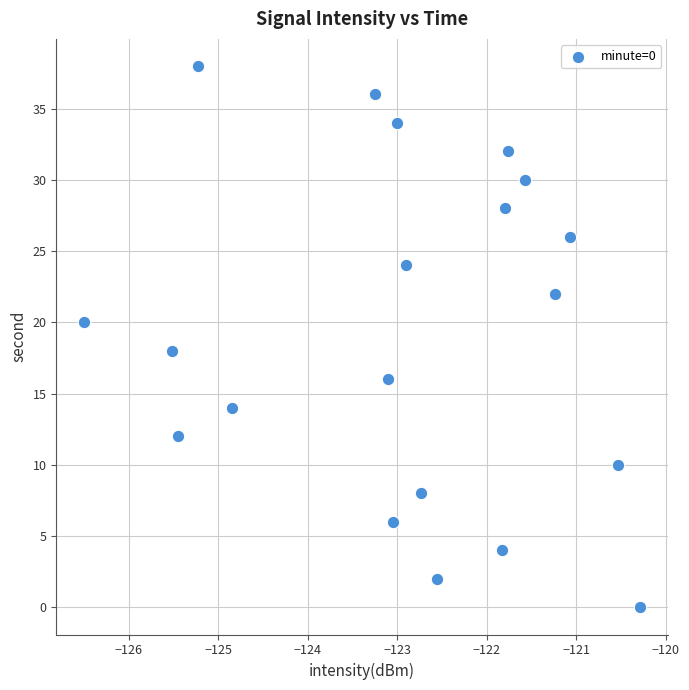

What is the range of Y values (max minus min)?

38